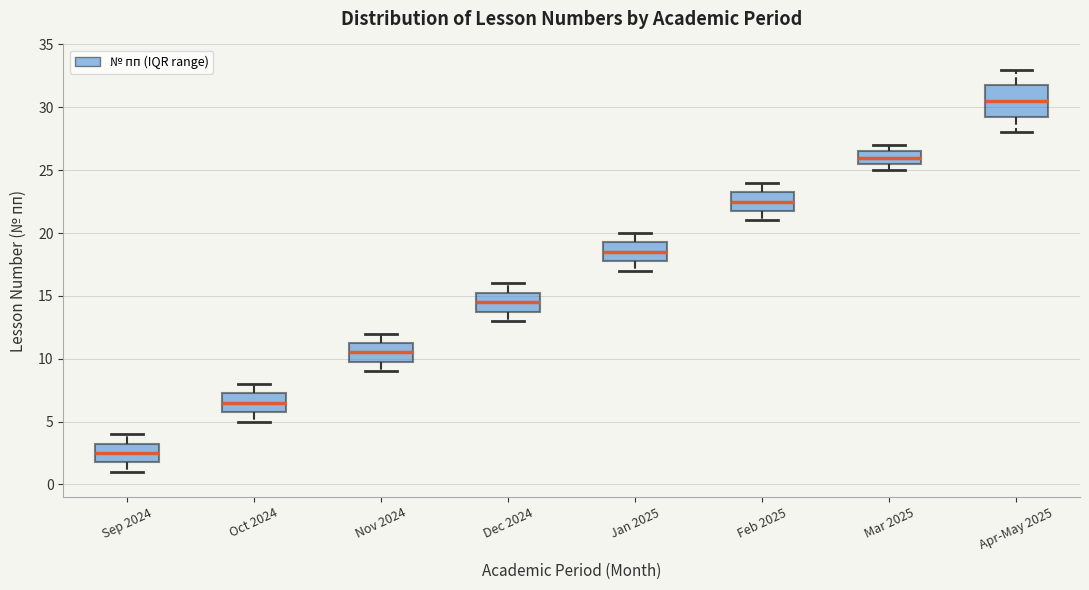

Reading left to right, transcribe this box plot: for each box, give where its median line is, the range the box spans, and where its two whiskers end, as read against the y-axis. The values are not printed on the chart, so give them approximately, as read against the axis.

Sep 2024: median 2.5, box 2.0 to 3.5, whiskers 1.0 to 4.0
Oct 2024: median 6.5, box 6.0 to 7.5, whiskers 5.0 to 8.0
Nov 2024: median 10.5, box 10.0 to 11.5, whiskers 9.0 to 12.0
Dec 2024: median 14.5, box 14.0 to 15.5, whiskers 13.0 to 16.0
Jan 2025: median 18.5, box 18.0 to 19.5, whiskers 17.0 to 20.0
Feb 2025: median 22.5, box 22.0 to 23.5, whiskers 21.0 to 24.0
Mar 2025: median 26.0, box 25.5 to 26.5, whiskers 25.0 to 27.0
Apr-May 2025: median 30.5, box 29.5 to 32.0, whiskers 28.0 to 33.0